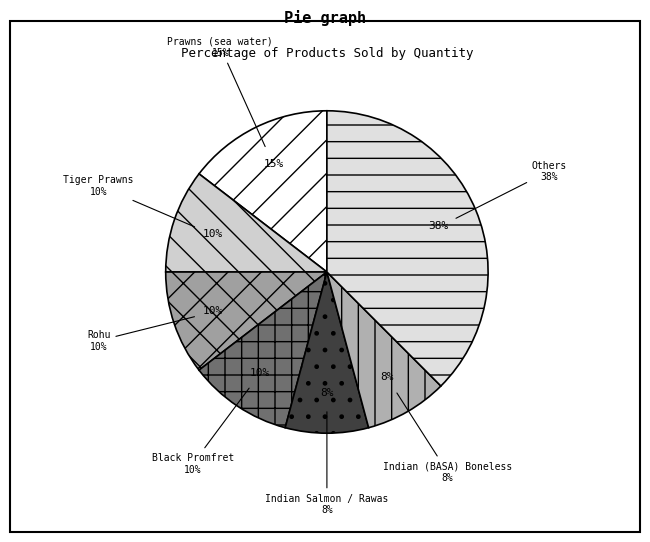

Does Hilsa account for over 50% of the chart?

No